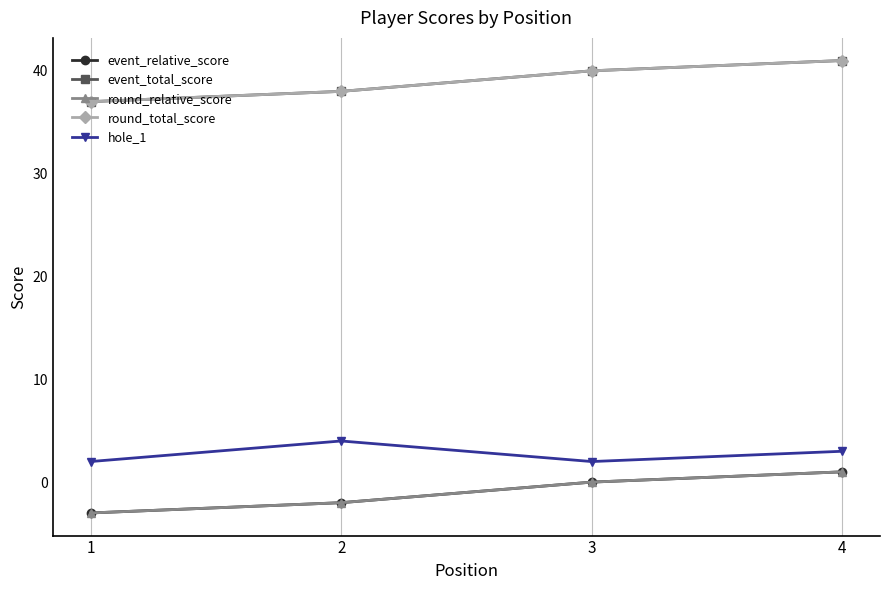

Is the value of event_total_score at 1 greater than the value of round_relative_score at 2?

Yes